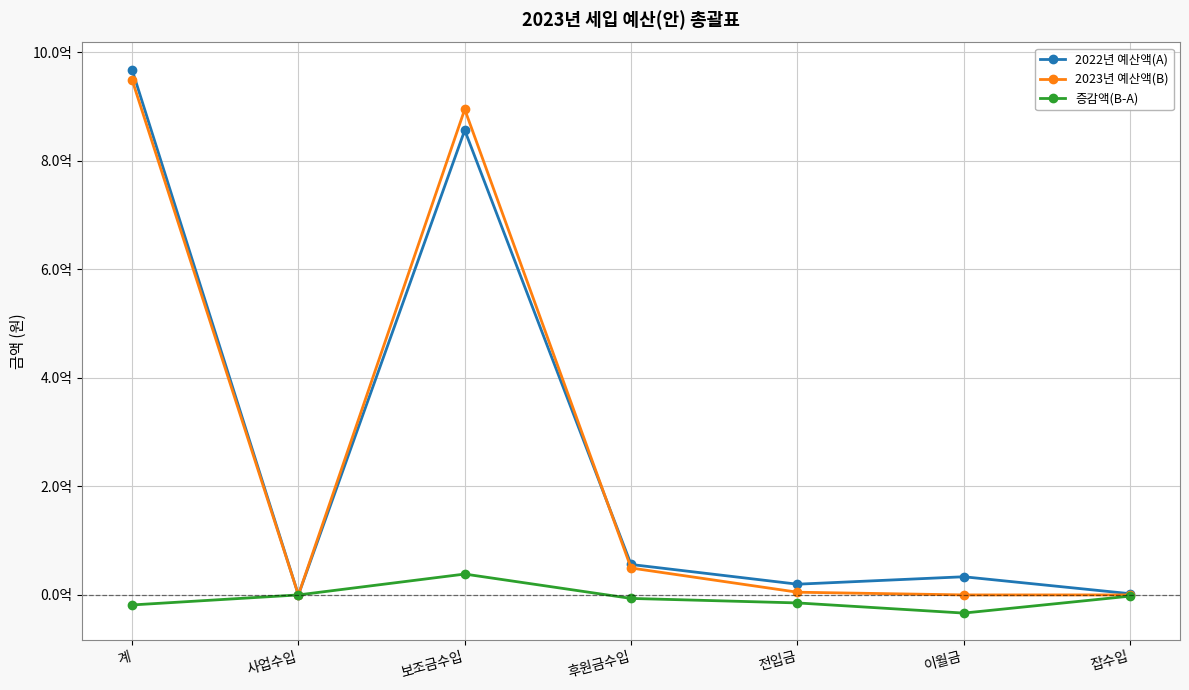

True or false: 증감액(B-A) and 2023년 예산액(B) cross at least once.

False